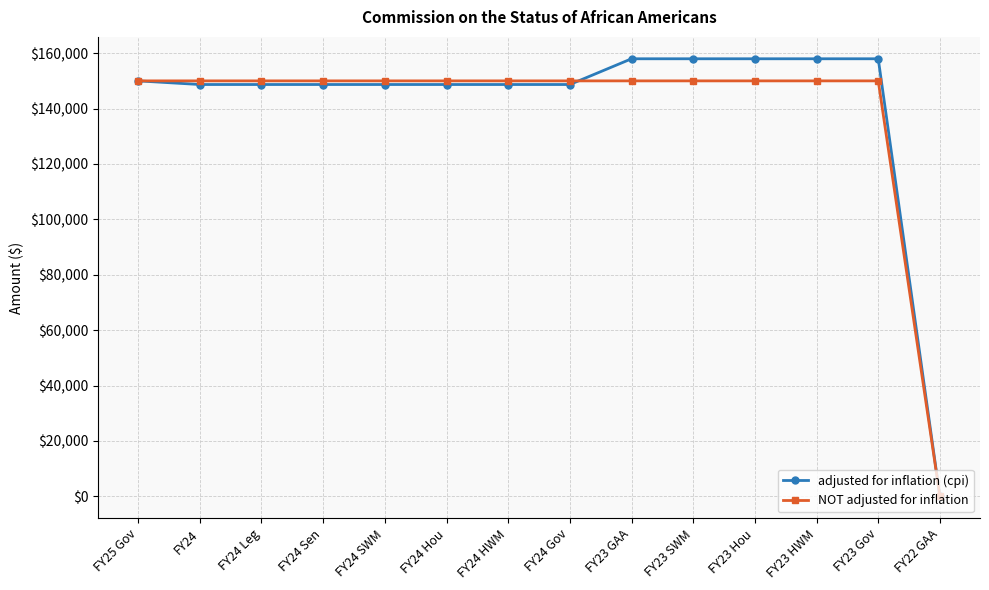

What is the difference between the second highest and second lowest values in the adjusted for inflation (cpi) series?

9292